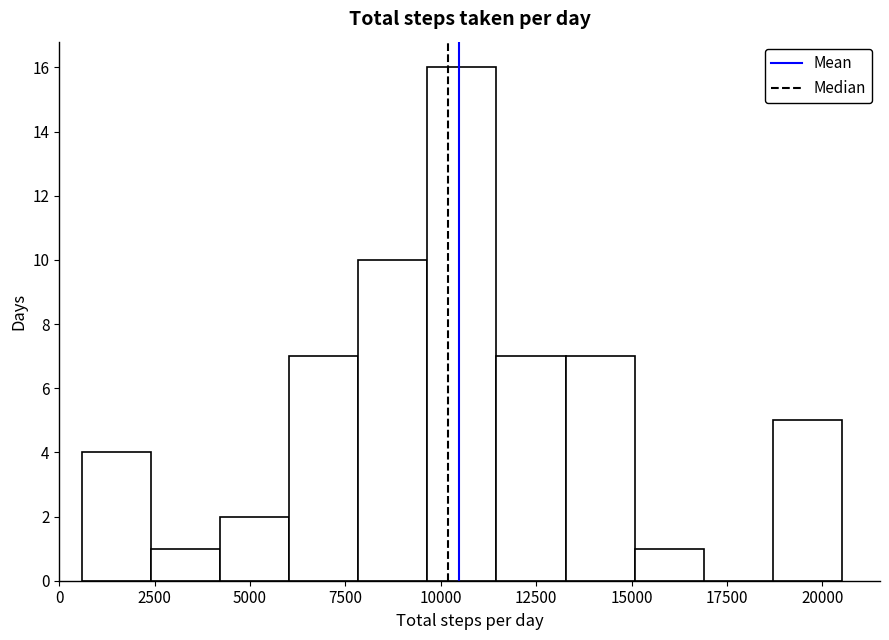

Around what value on the x-axis is the tallest bar? Give the approximate position of its centre, as read against the axis.

10500